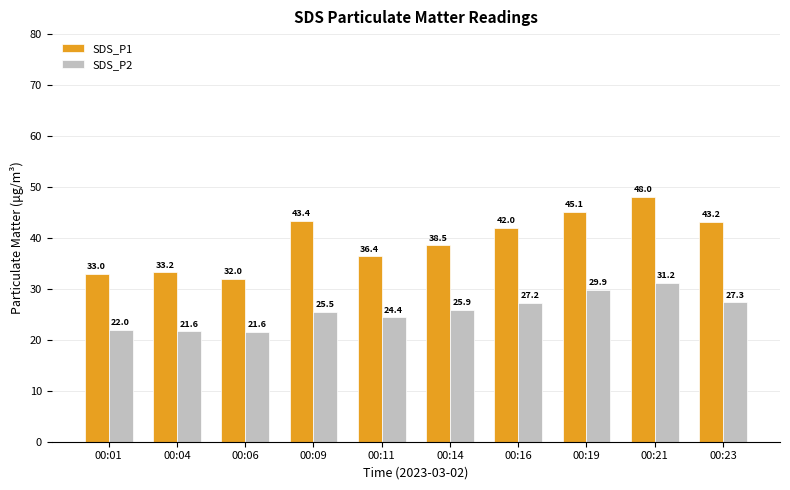

What is the difference between the highest and lowest values at 00:11?

12.0